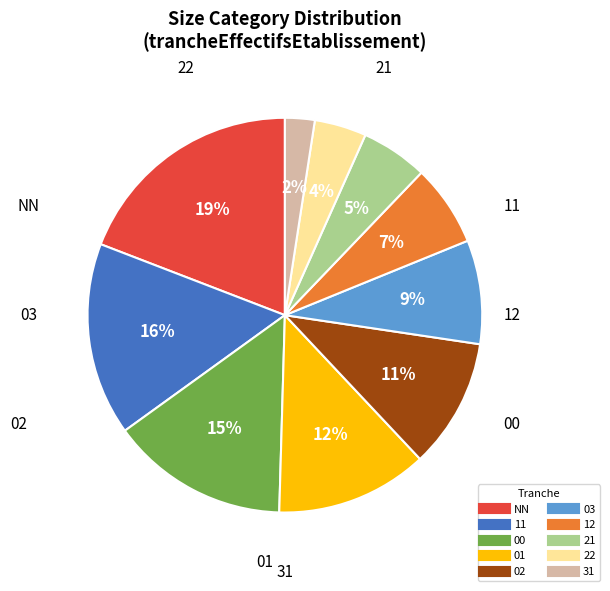

To the nearest percent, what is the difference between the 00 and 11 slice percentages?

1%